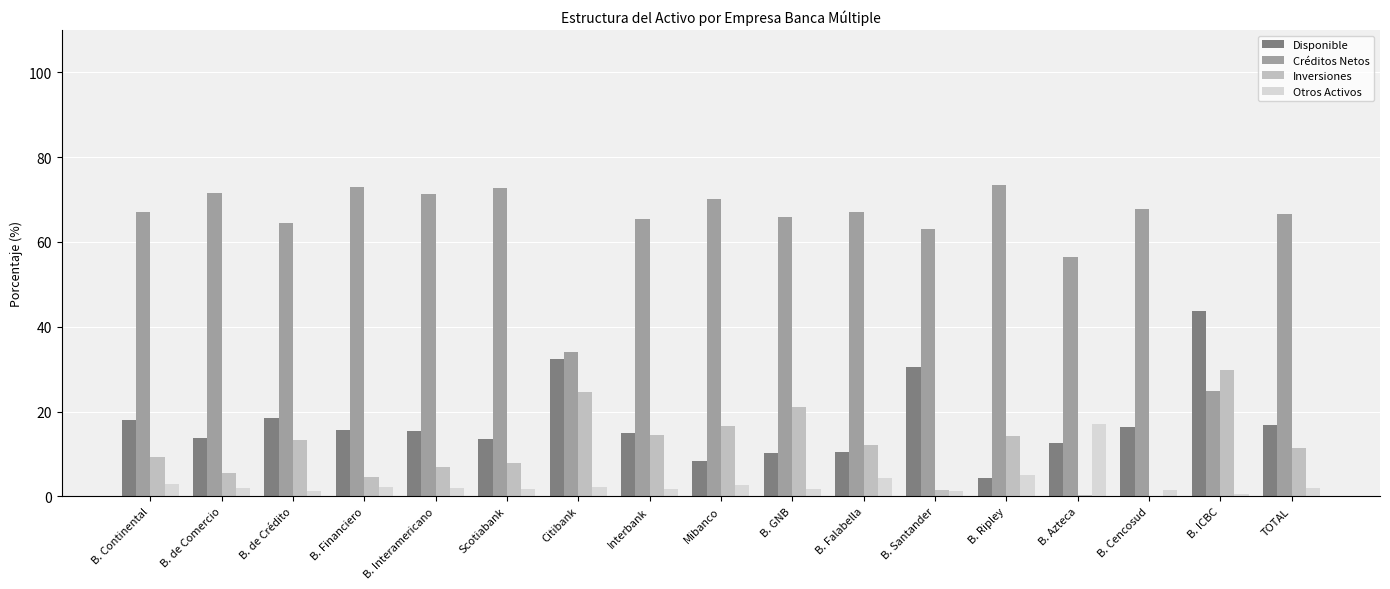

Which series has the largest total across all categories?

Créditos Netos